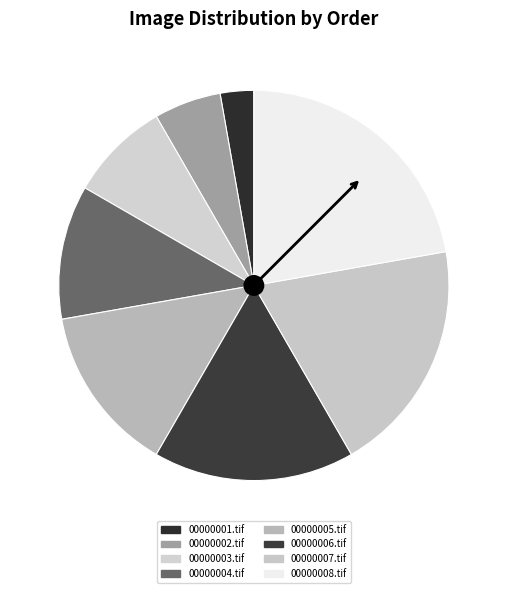

What percentage is the 00000008.tif slice, to the nearest percent?

22%